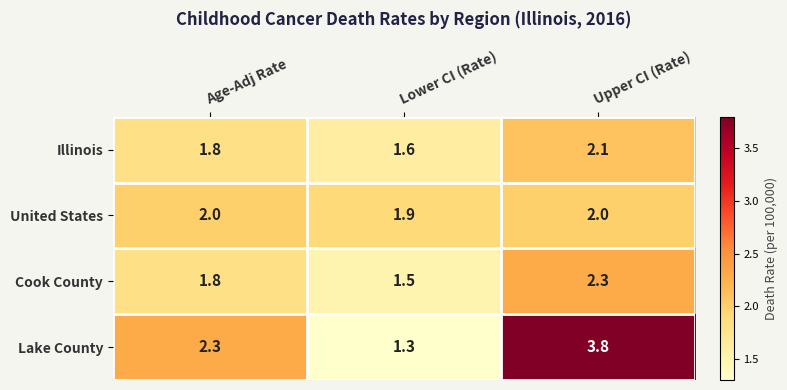

What is the greatest value displayed?

3.8